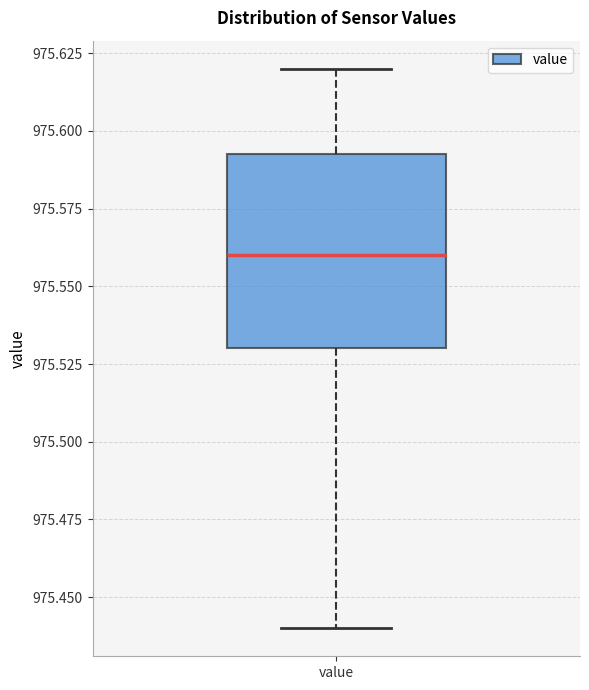

Transcribe this box plot: give where the median line is, the range the box spans, and where the two whiskers end, as read against the y-axis. The values are not printed on the chart, so give them approximately, as read against the axis.

median 975.560, box 975.530 to 975.595, whiskers 975.440 to 975.620